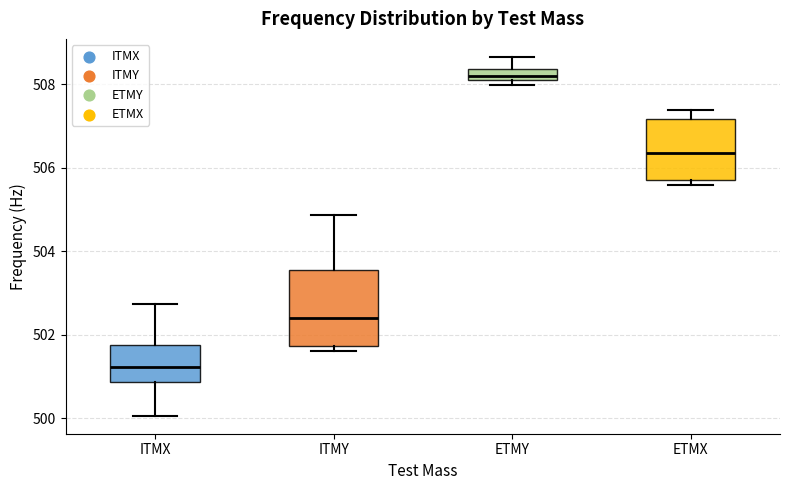

Which box has the highest median line?

ETMY